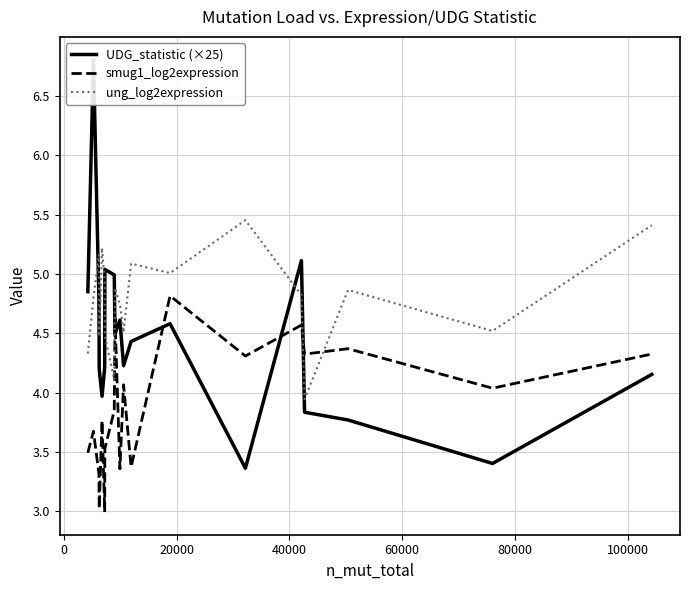

How many intersections are there between smug1_log2expression and ung_log2expression?

2